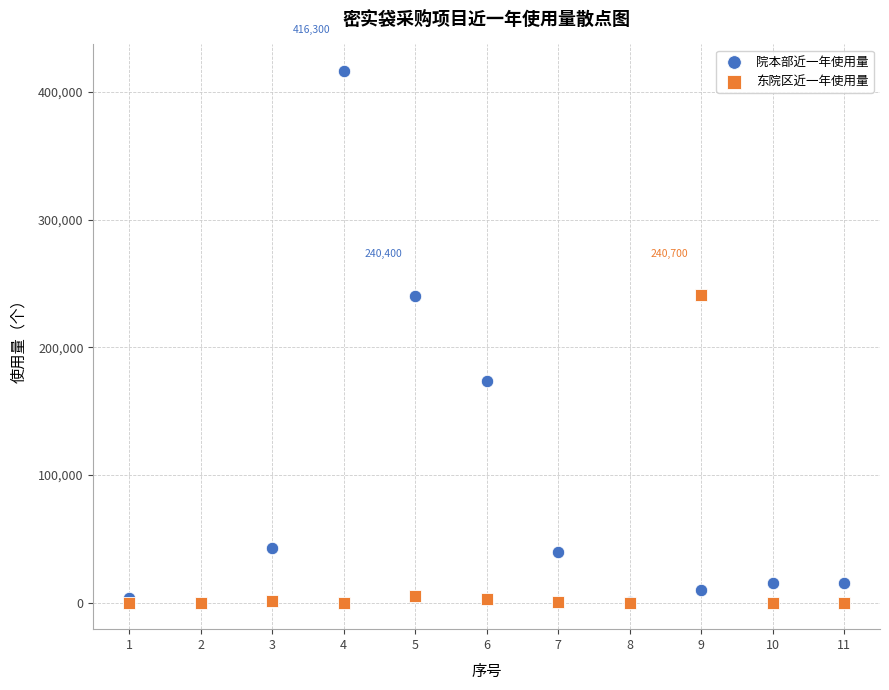

Which series has the largest Y range (max minus min)?

院本部近一年使用量